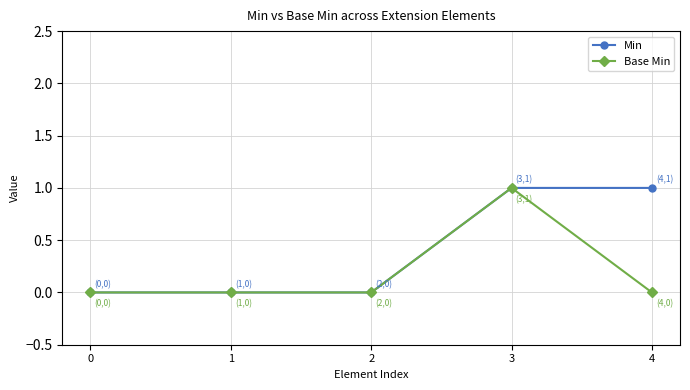

True or false: Min has a value of 2 at 3.

False